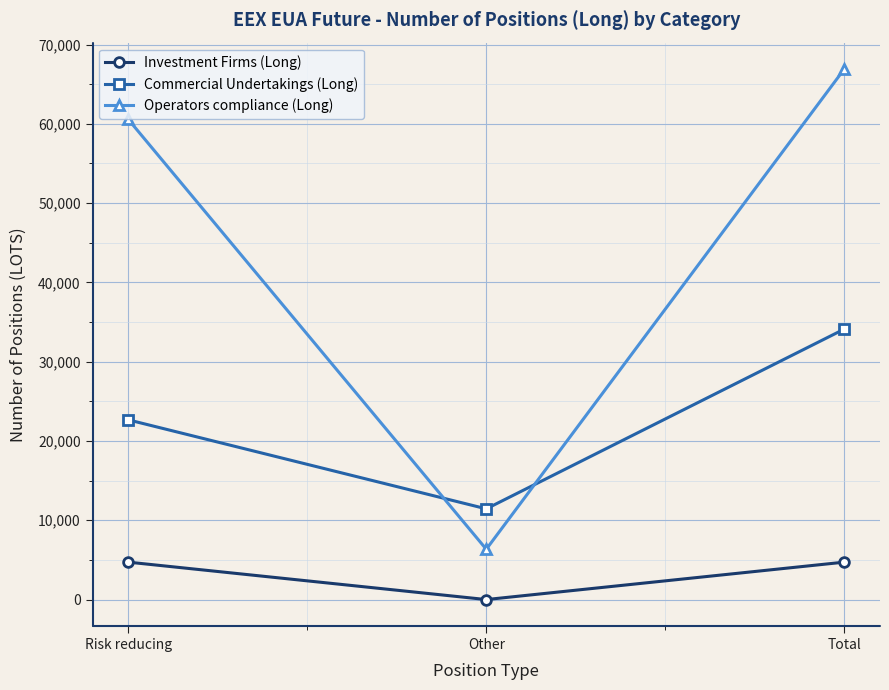

Reading right to left, transcribe all the data shown in this chart.

Investment Firms (Long): 4719	0	4719
Commercial Undertakings (Long): 34108	11443	22665
Operators compliance (Long): 66899	6346	60553